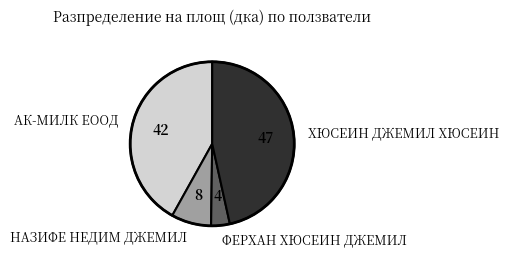

Which category has the smallest portion of the pie?

ФЕРХАН ХЮСЕИН ДЖЕМИЛ